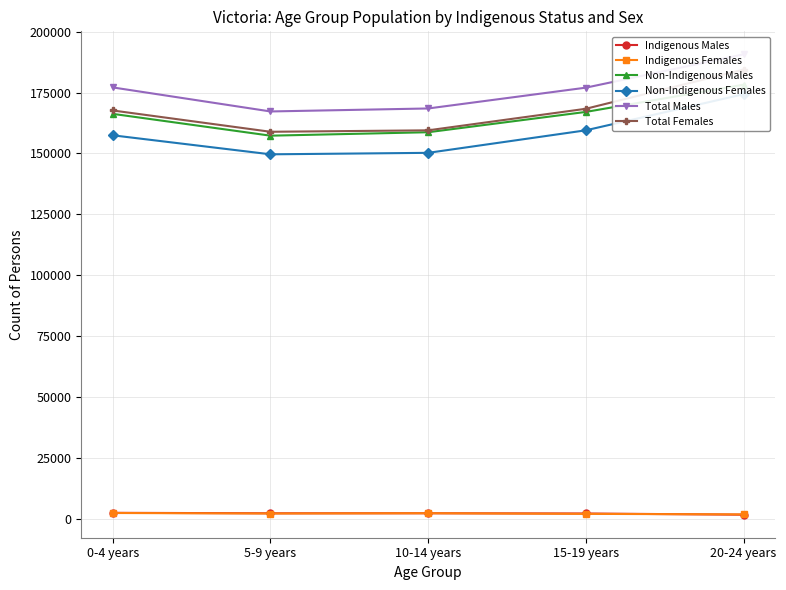

At which category is the sum across all series the highest?

20-24 years